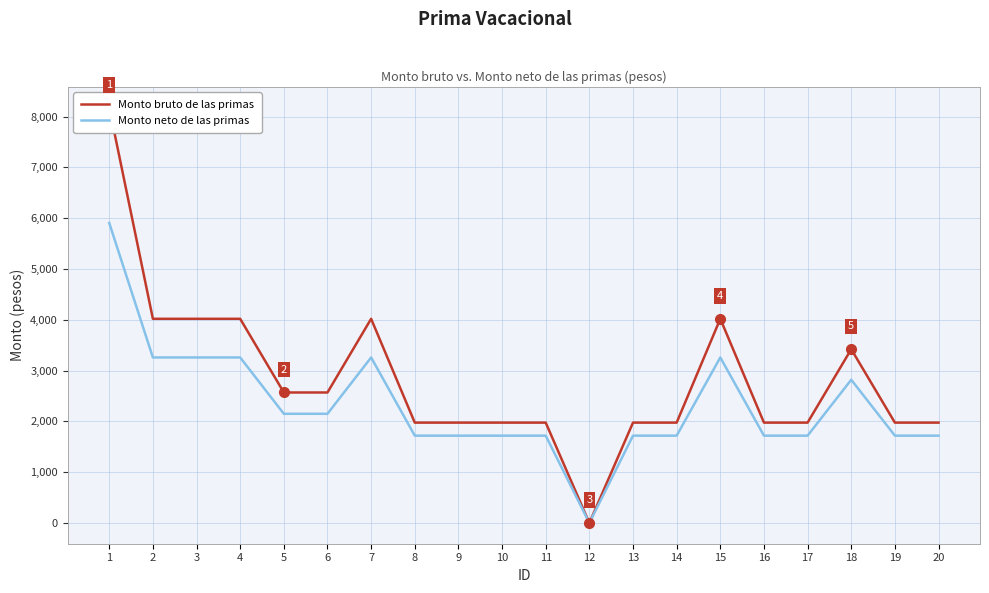

What is the value of the Monto neto de las primas point at the 3rd from the left?

3258.2